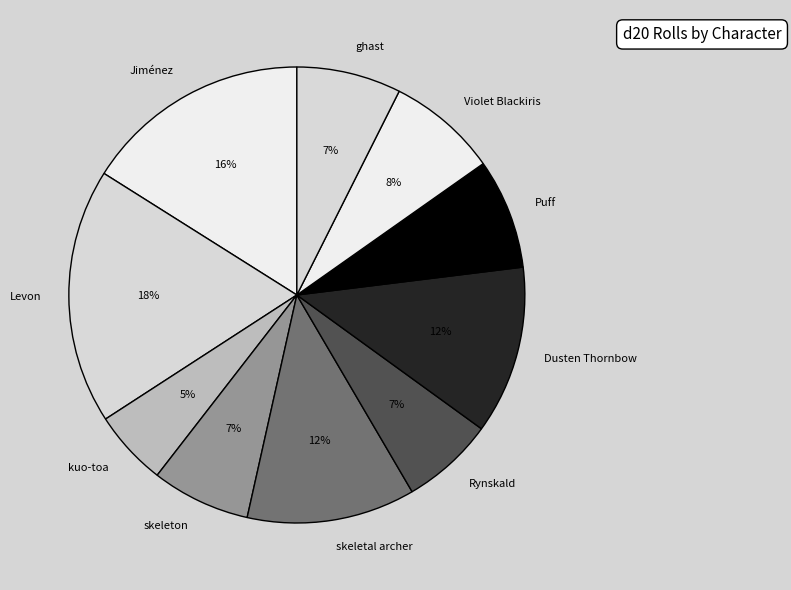

Is it true that ghast is 1% of the pie?

False